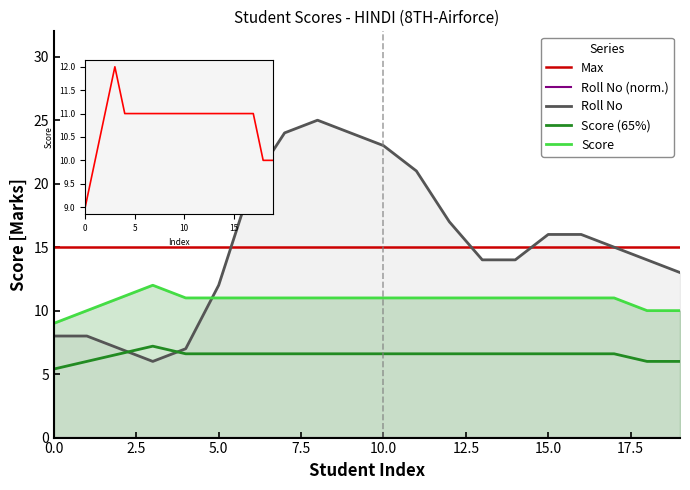

What is the label of the 5th point from the right?

15